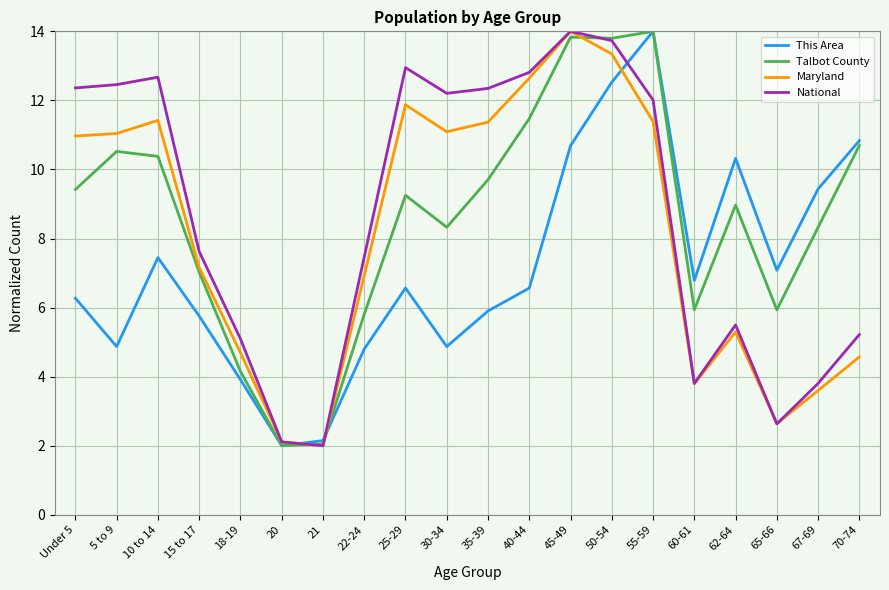

What is the minimum value shown in the chart?

2.0